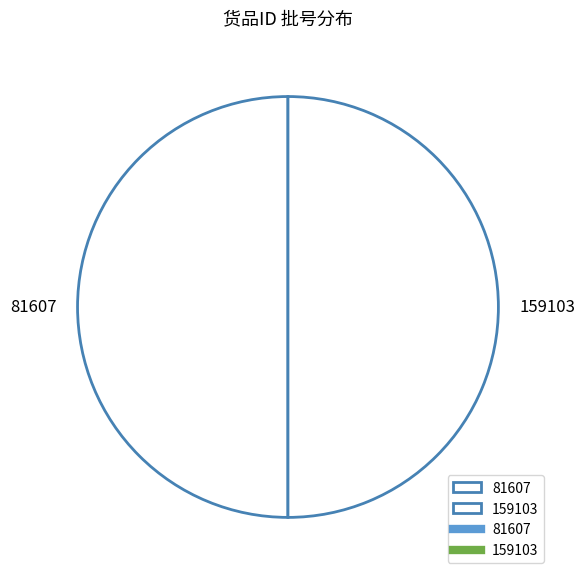

How many segments does this pie chart have?

2